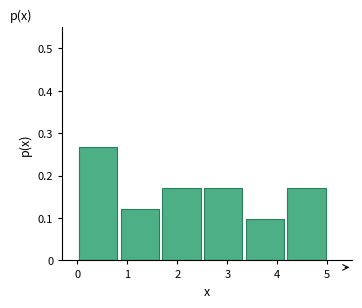

Reading left to right, transcribe this chart: for each bar, give the range it covers on the x-axis and its height. Neither the bar edges nor the heights are printed on the chart, so give them approximately, as read against the axes.

0.0 to 0.8: 0.27
0.8 to 1.7: 0.12
1.7 to 2.5: 0.17
2.5 to 3.3: 0.17
3.3 to 4.2: 0.10
4.2 to 5.0: 0.17